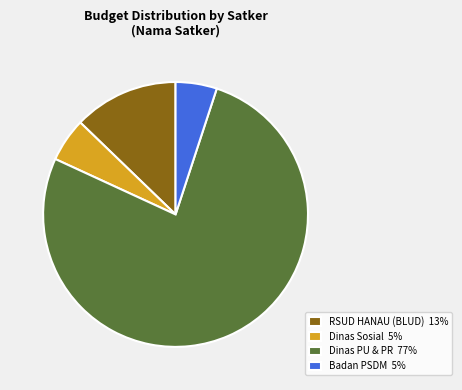

Which category accounts for the majority?

Dinas PU & PR 77%